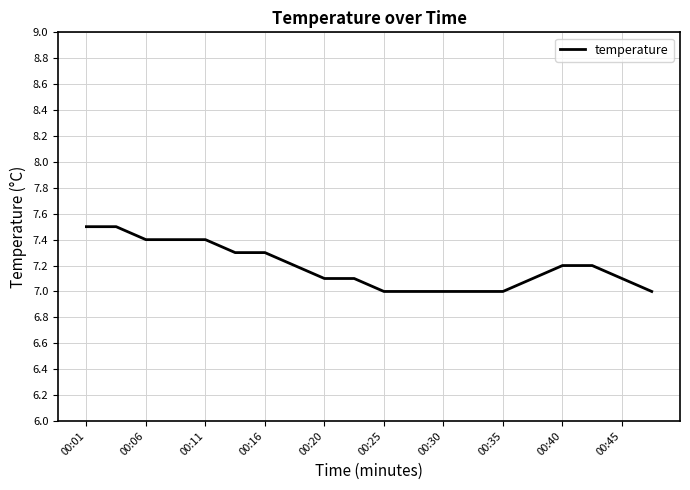

What is the difference between the maximum and minimum values?

0.5